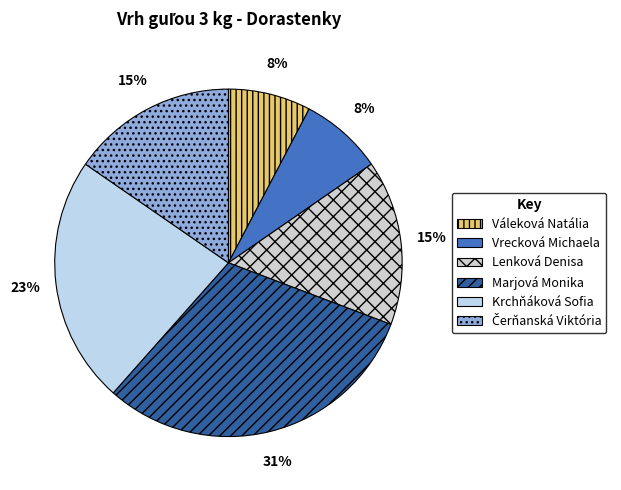

The Lenková Denisa slice represents 15% of the pie. True or false?

True